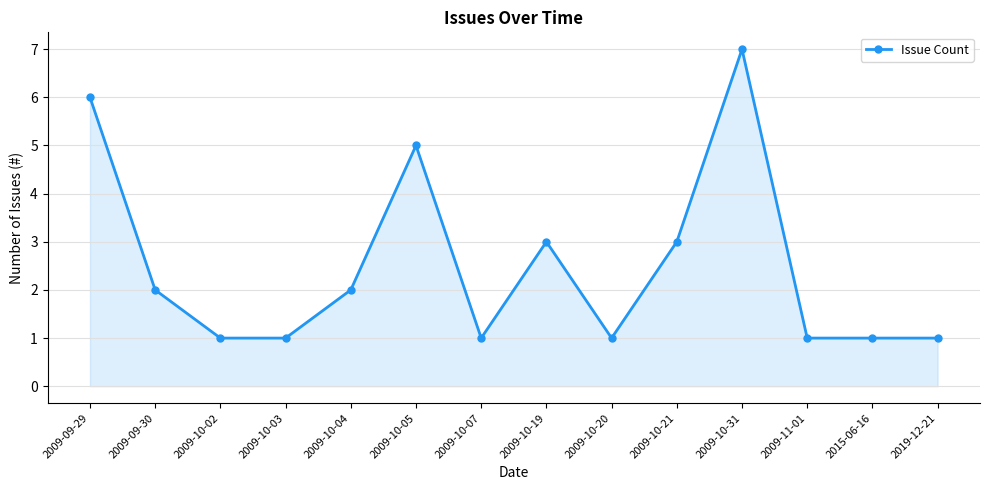

Reading left to right, list all the values displayed in this chart.

6	2	1	1	2	5	1	3	1	3	7	1	1	1